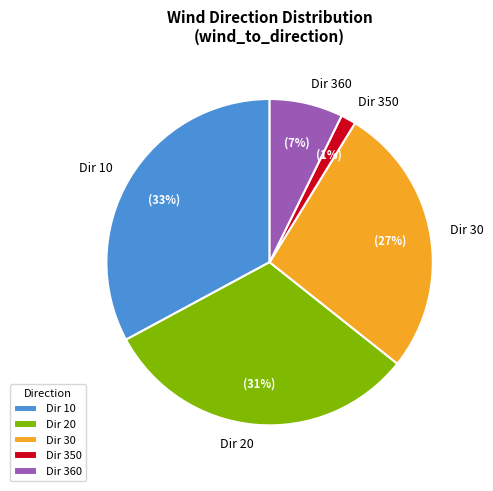

Is there a majority slice in this chart?

No